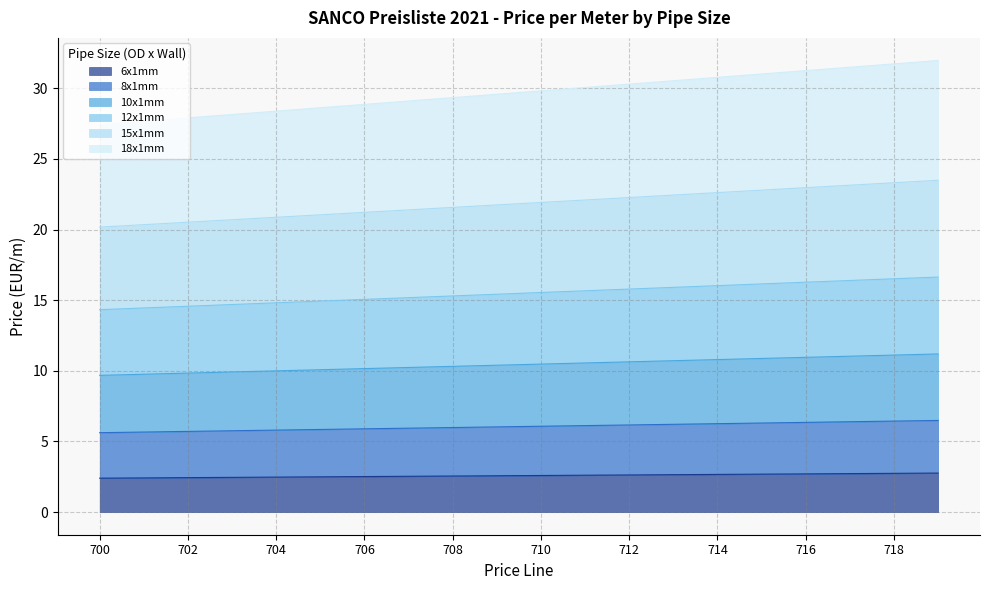

True or false: 6x1mm has a value of 2.6 at 712.

True